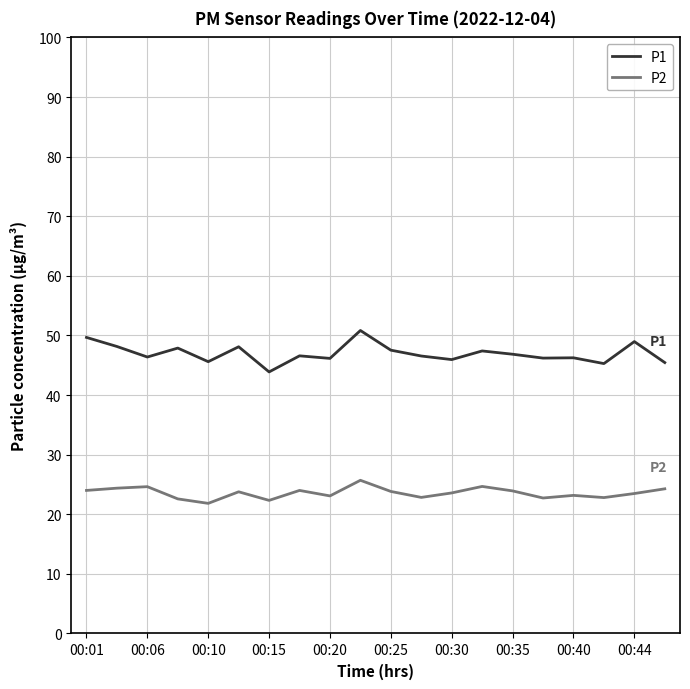

In P2, how many points are higher than both neighbors (excluding endpoints)?

6